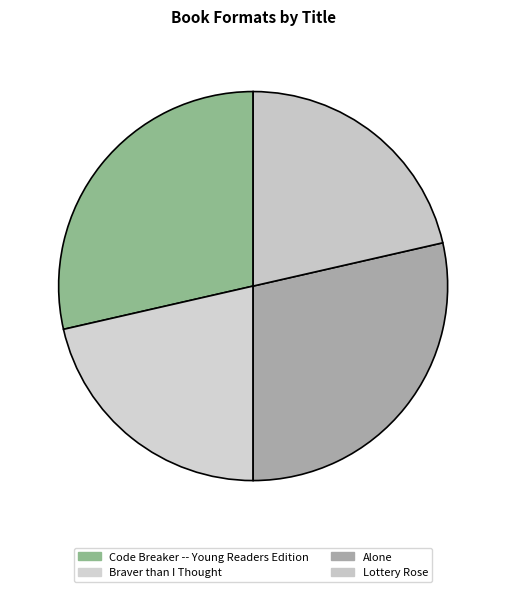

How many segments does this pie chart have?

4